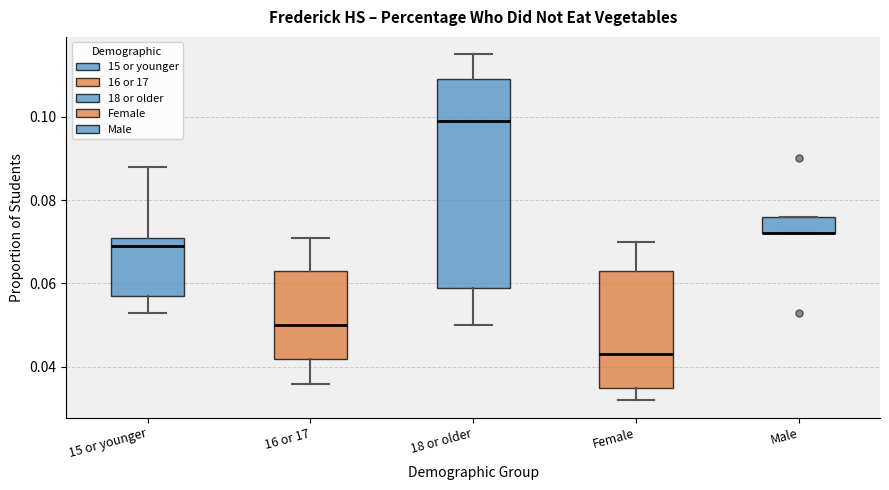

Where does the lower whisker of the box for 16 or 17 end on the y-axis? The values are not printed on the chart, so give them approximately, as read against the axis.

0.036